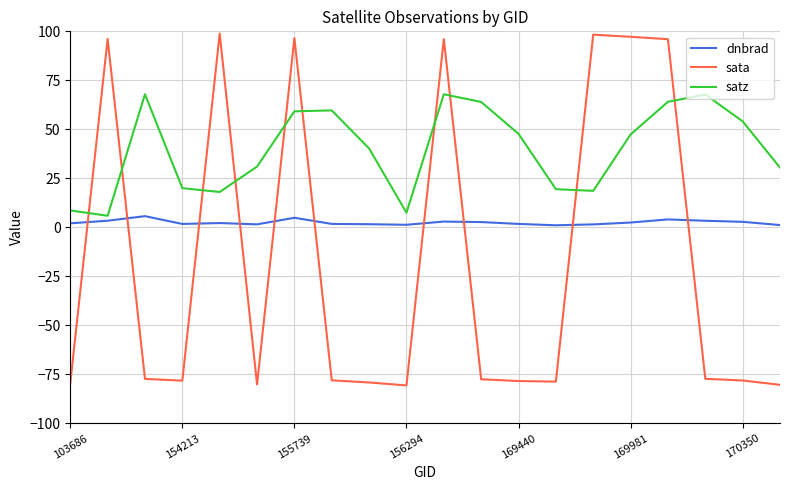

What is the difference between the maximum and minimum values in the satz series?

62.0